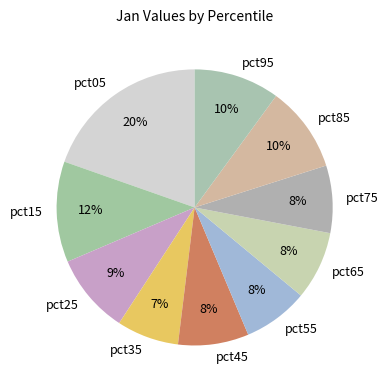

How many slices are in this pie chart?

10